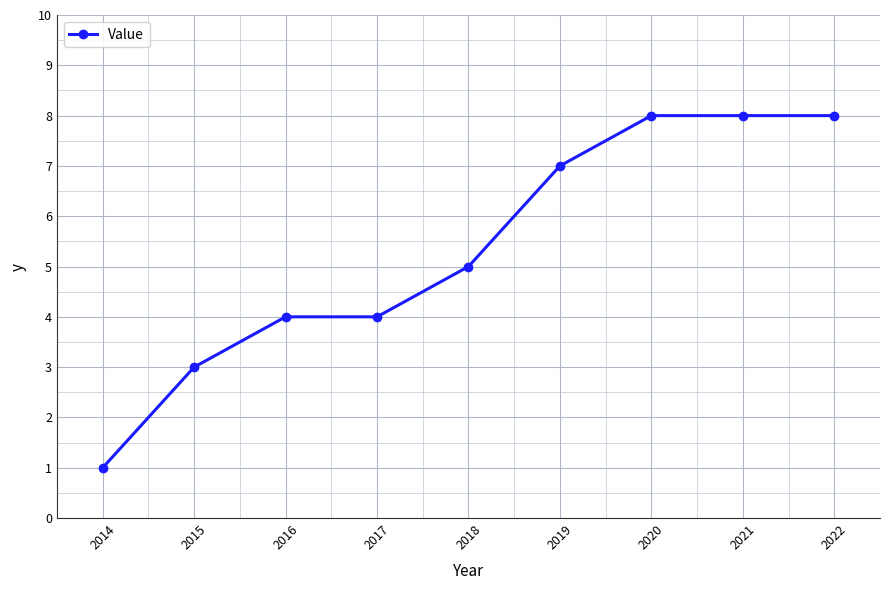

Is this an area chart (filled region under the line)?

No